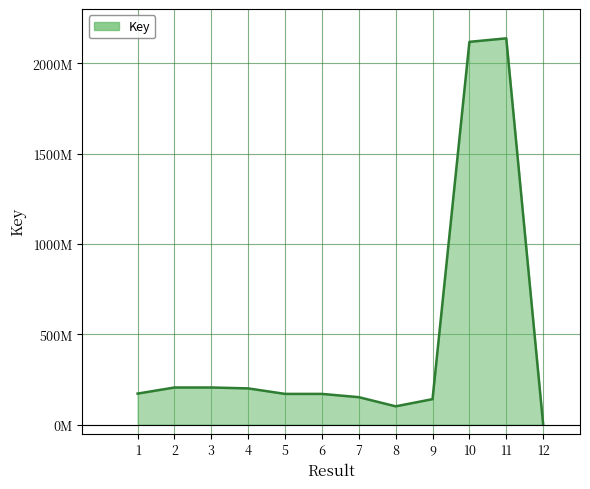

Rank the categories by value from highest to lowest.

11, 10, 3, 2, 4, 1, 5, 6, 7, 9, 8, 12